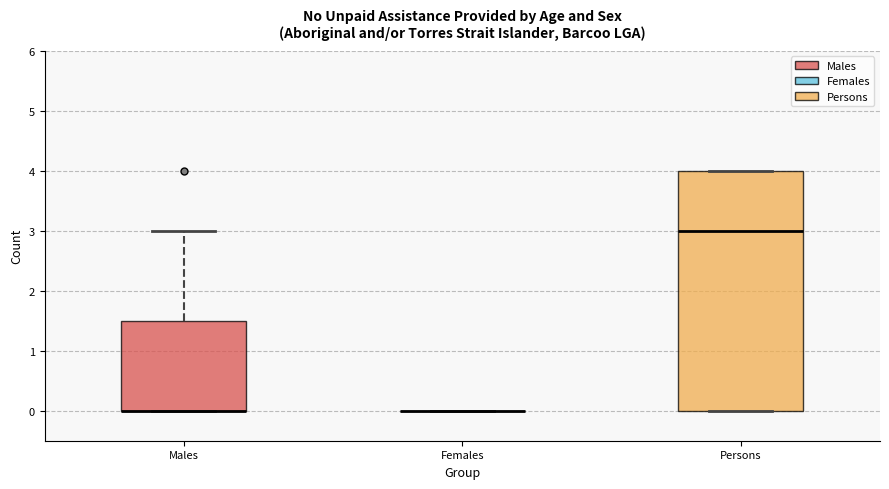

Comparing the boxes themselves (not the whiskers), which one is the tallest?

Persons